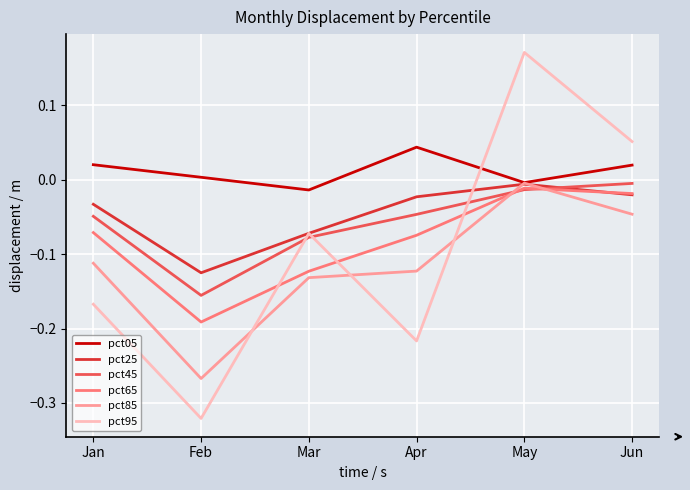

Which category has the lowest value in the pct65 series?

Feb